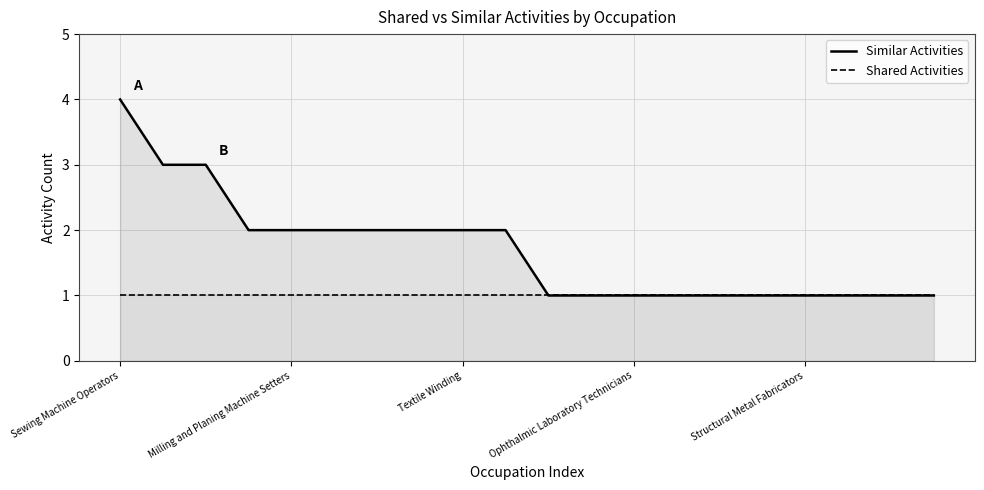

Which series has the largest total across all categories?

Similar Activities